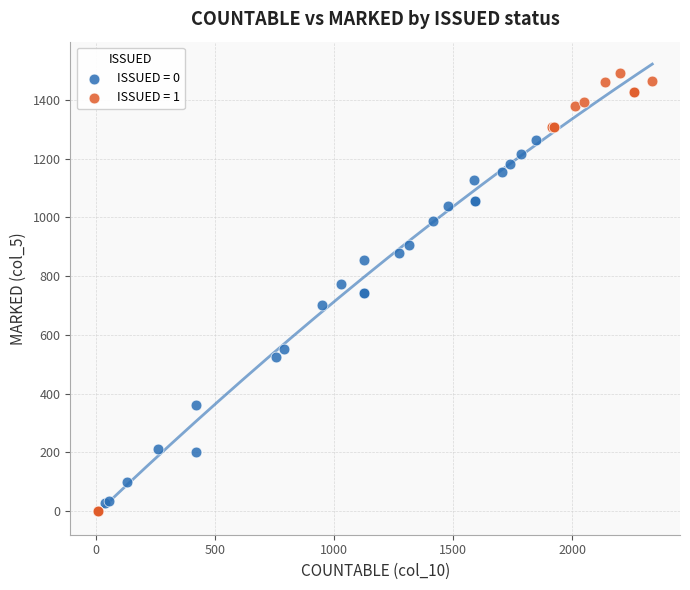

Which series reaches the maximum Y coordinate?

ISSUED = 1